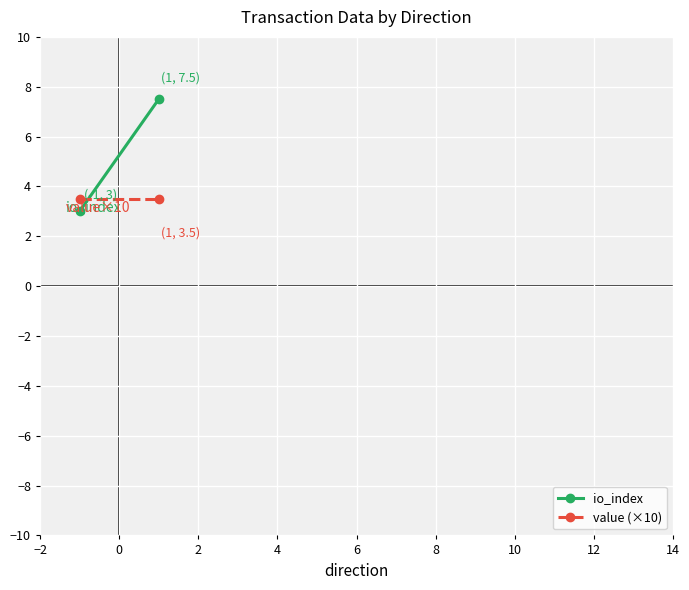

At how many categories does at least one series exceed 7?

1